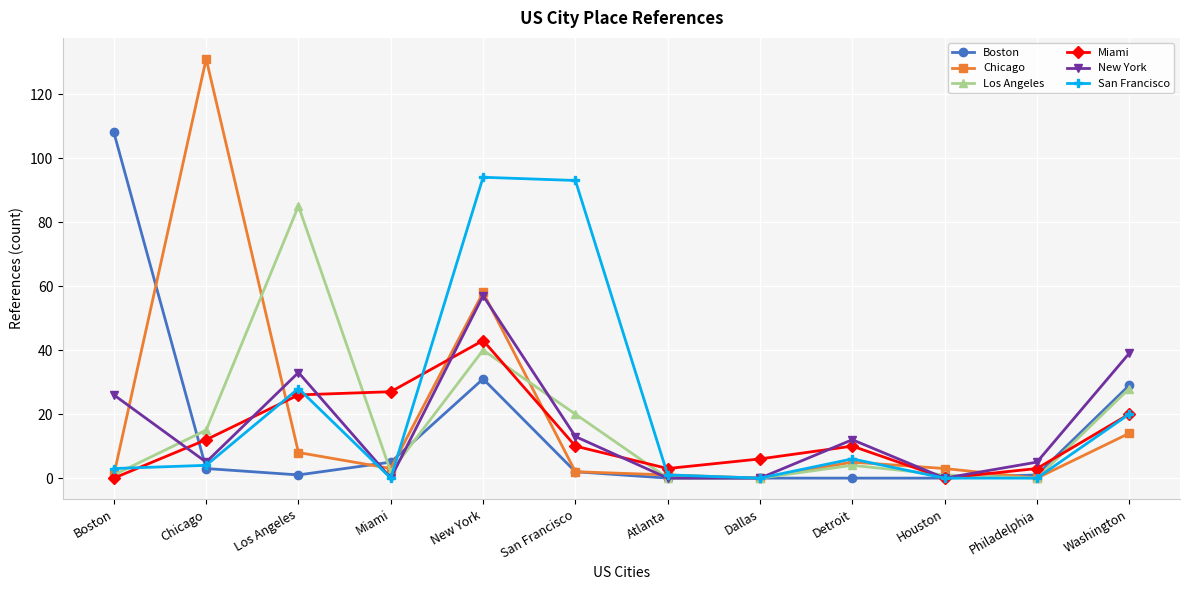

True or false: Miami has more than 1 points higher than both neighbors.

True